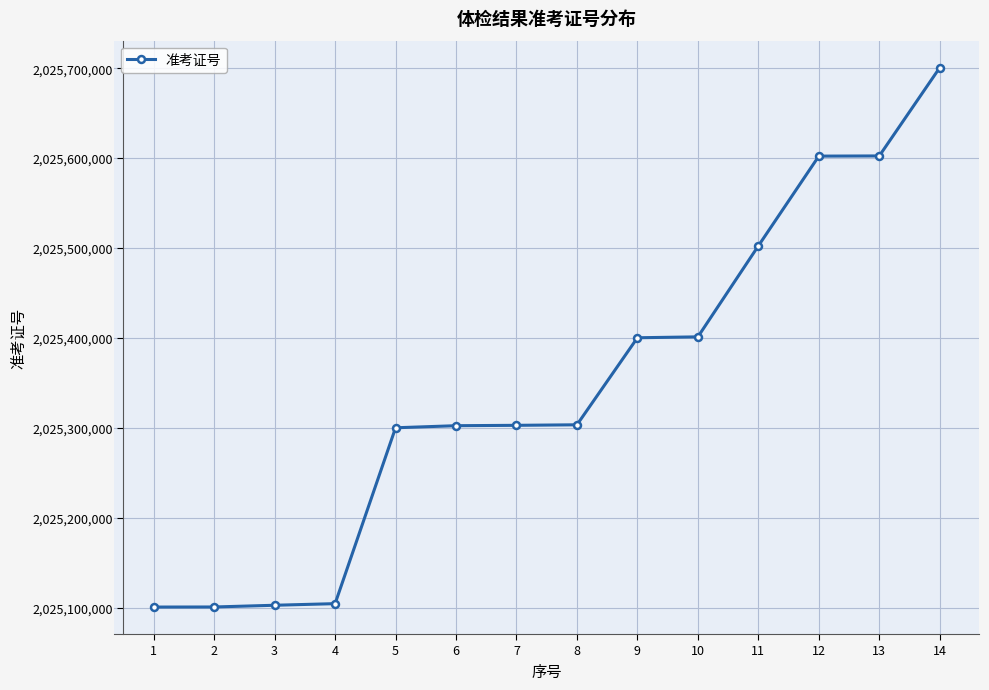

Which has a higher value, 2 or 13?

13